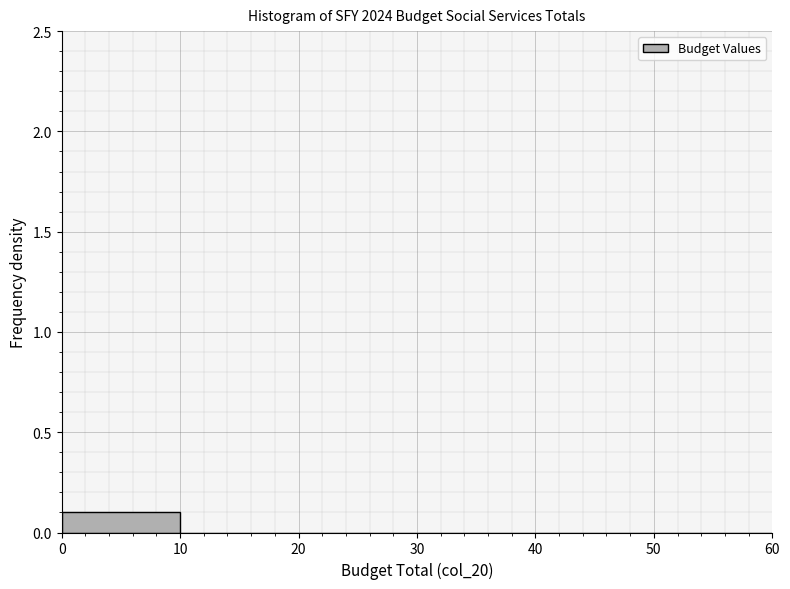

Reading left to right, transcribe this chart: for each bar, give the range it covers on the x-axis and its height. The values are not printed on the chart, so give them approximately, as read against the axis.

0 to 10: 0.1
10 to 20: 0
20 to 30: 0
30 to 40: 0
40 to 50: 0
50 to 60: 0